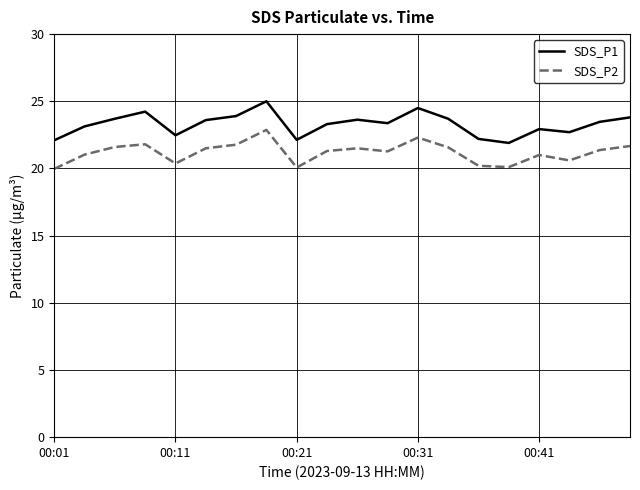

Which series has the largest total across all categories?

SDS_P1